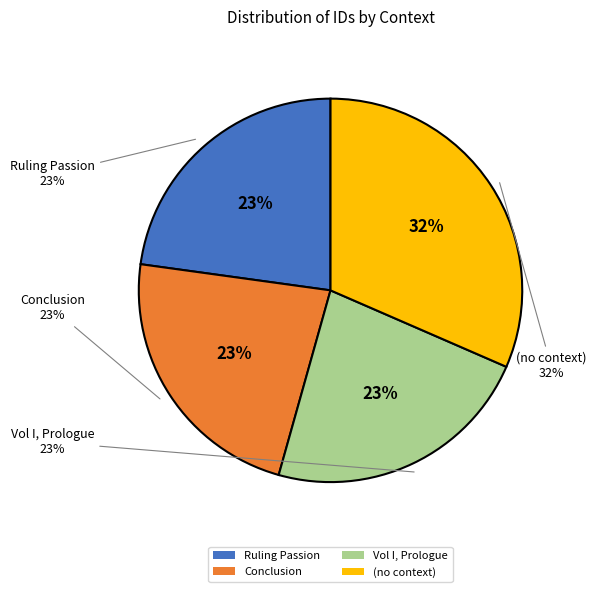

Which slice is the largest?

(no context)